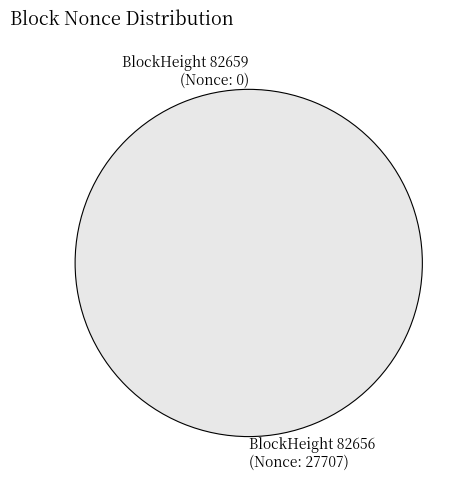

Is it true that 82656 is 85% of the pie?

False